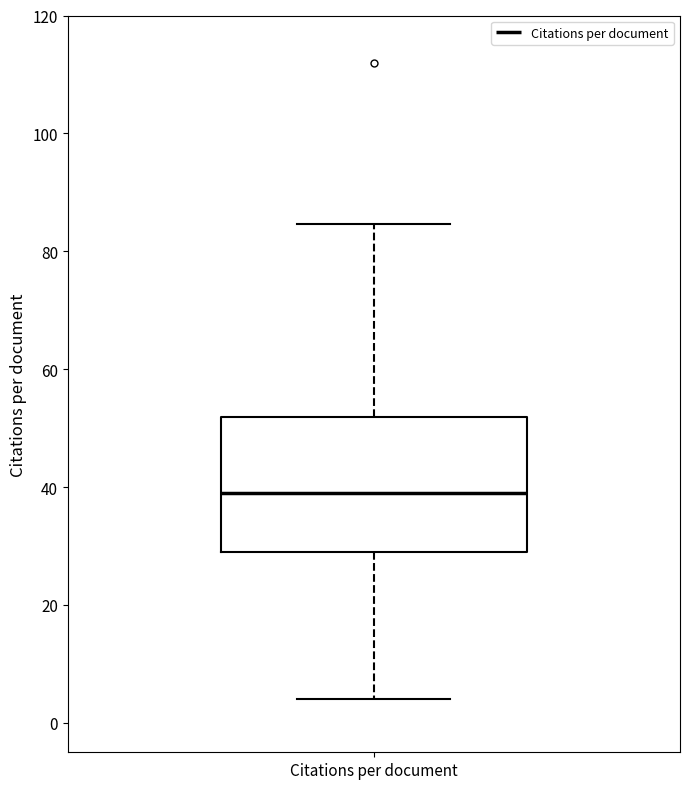

Transcribe this box plot: give where the median line is, the range the box spans, and where the two whiskers end, as read against the y-axis. The values are not printed on the chart, so give them approximately, as read against the axis.

median 40, box 28 to 52, whiskers 4 to 84